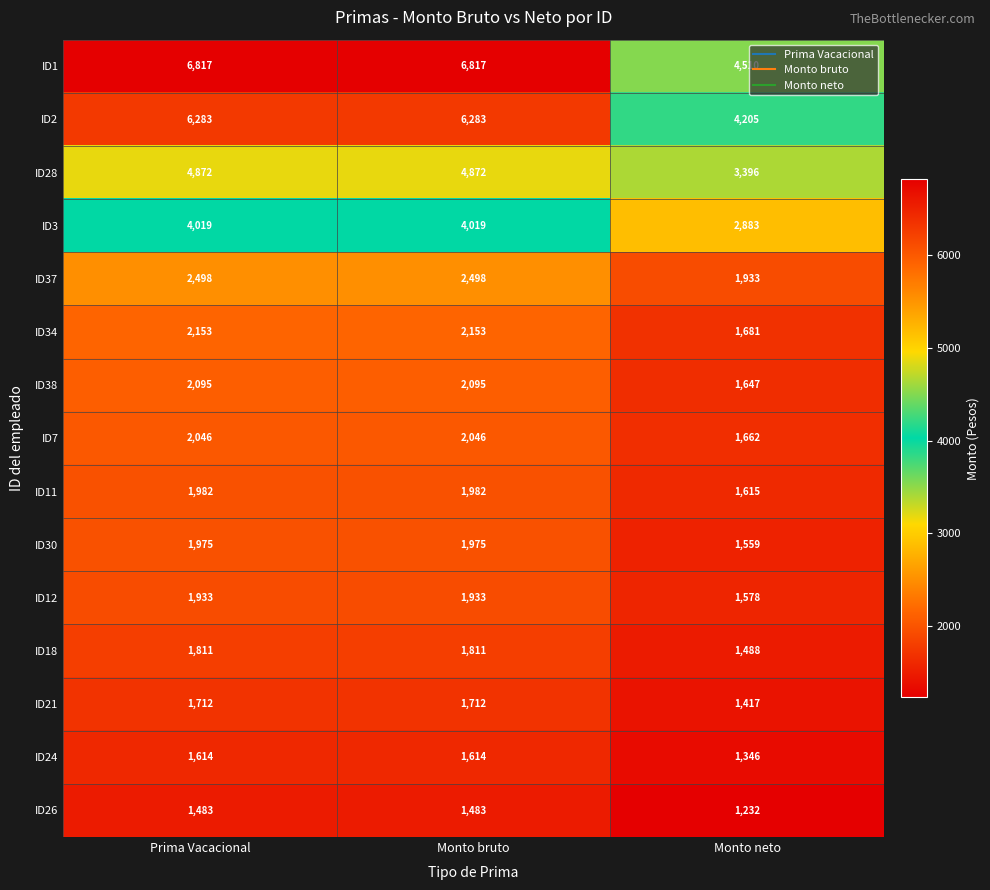

At which label is ID12 closest to 1755?

Monto neto